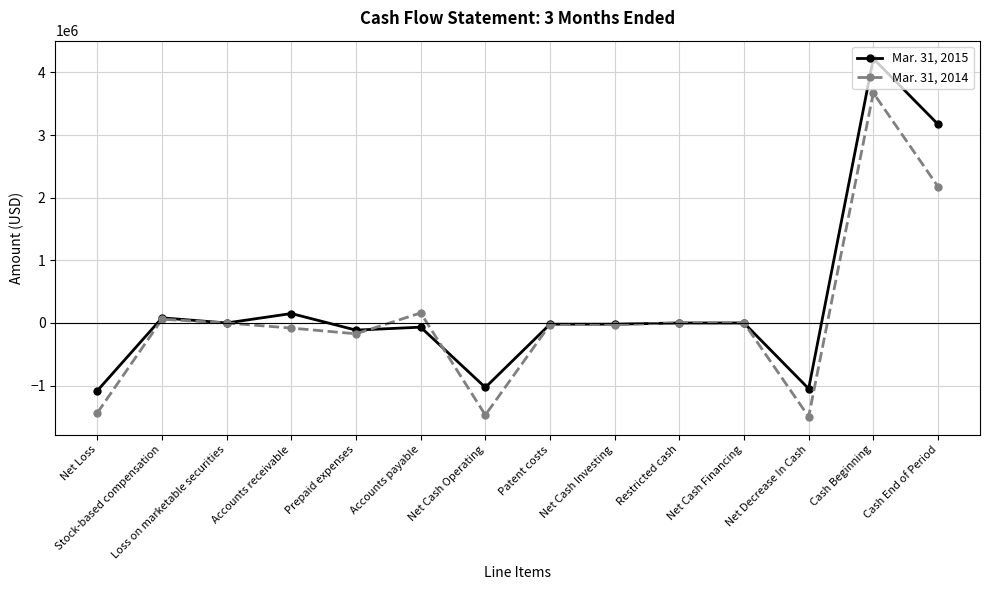

How many data points in Mar. 31, 2014 are above -434?

6